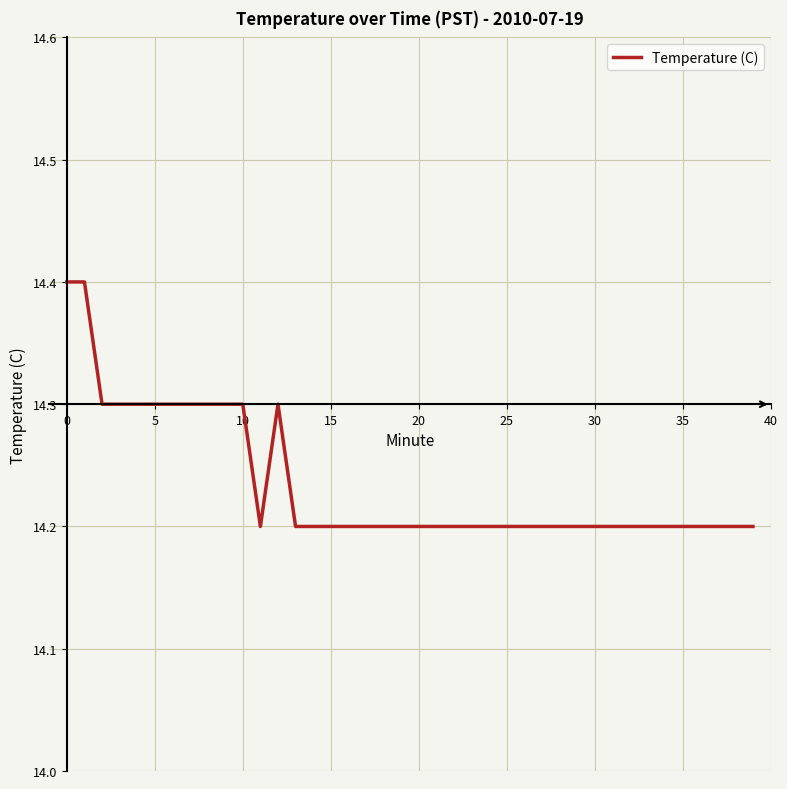

How many series are shown in this chart?

1